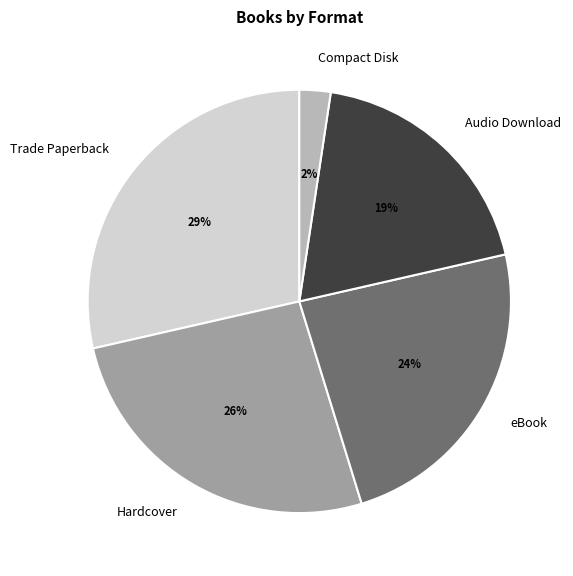

Is the sum of eBook and Trade Paperback greater than half?

Yes